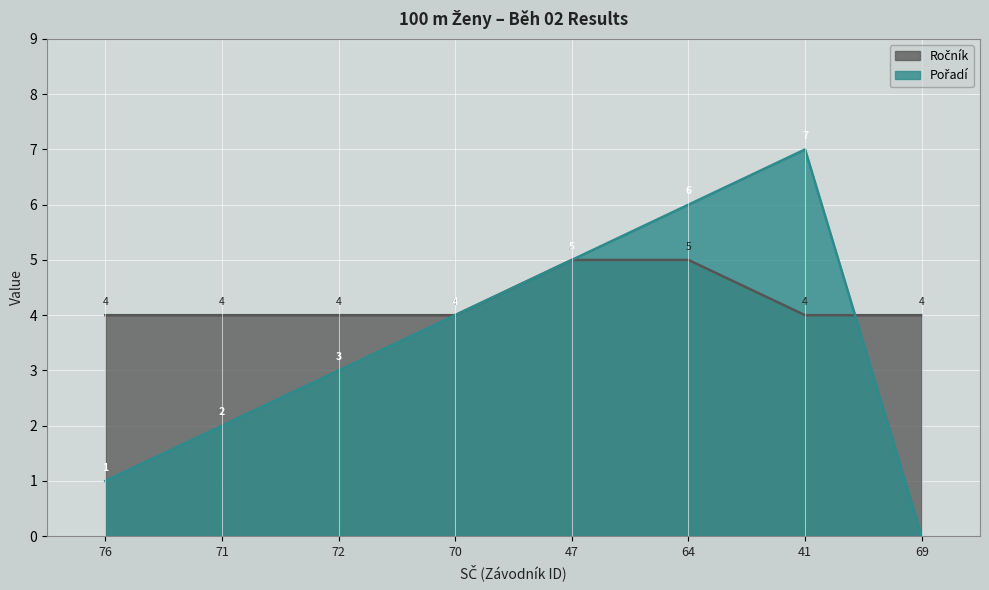

What is the label of the 5th point from the left?

47